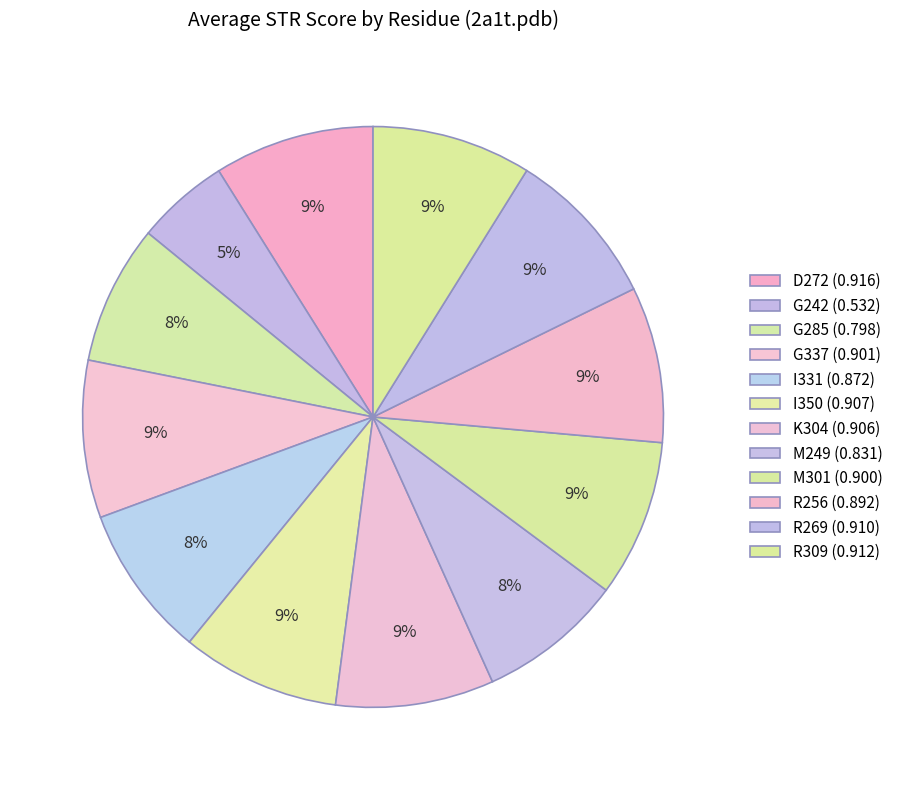

Does G285 account for over 50% of the chart?

No